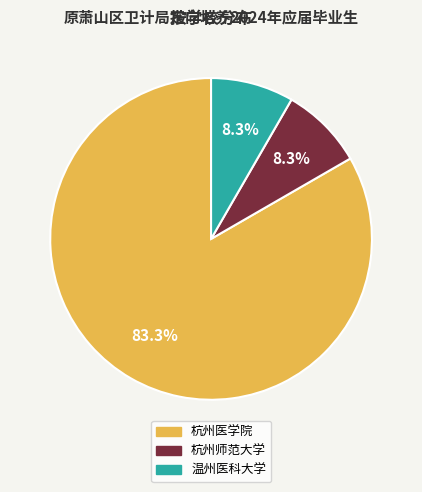

The 杭州师范大学 slice represents 8% of the pie. True or false?

True